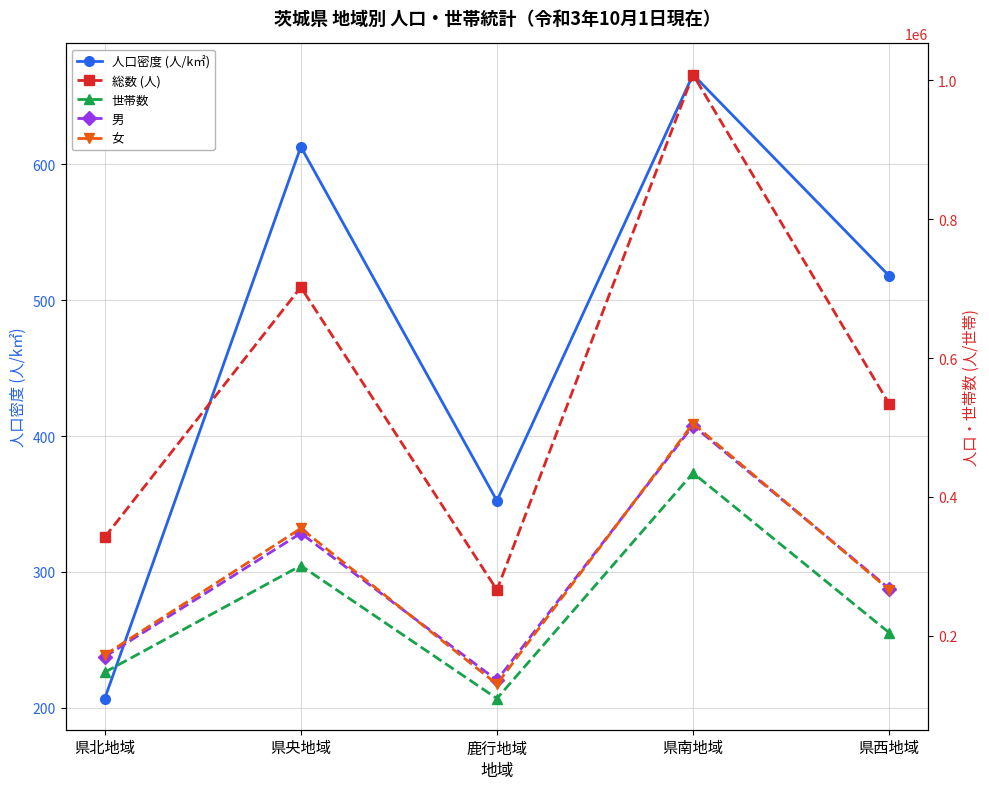

At which category does 世帯数 reach its first local valley?

鹿行地域